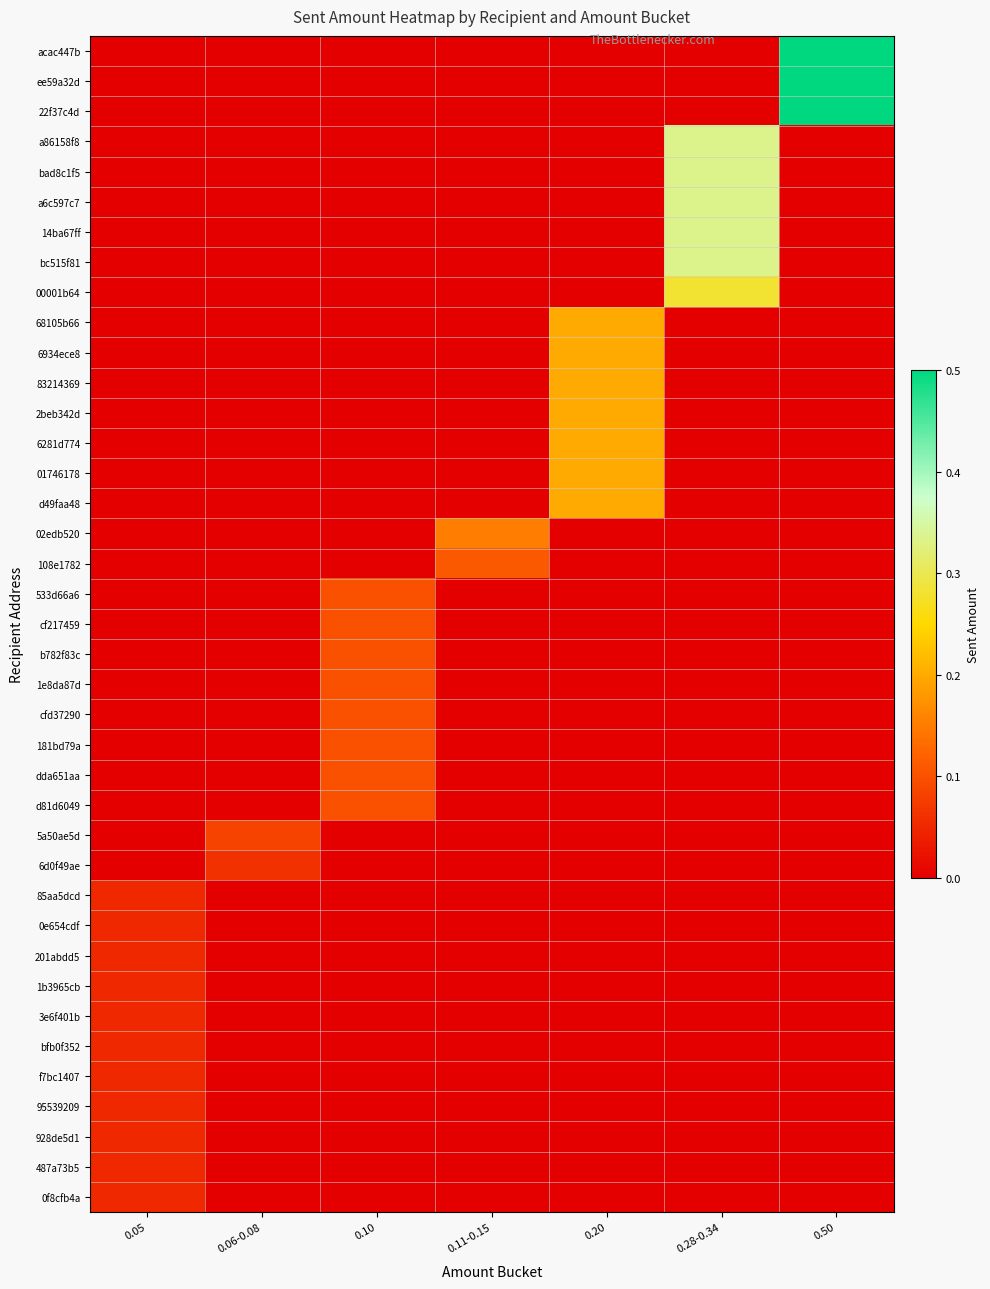

Reading left to right, what are all the values shown in this chart?

acac447b: 0.05=0.0	0.06-0.08=0.0	0.10=0.0	0.11-0.15=0.0	0.20=0.0	0.28-0.34=0.0	0.50=0.5
ee59a32d: 0.05=0.0	0.06-0.08=0.0	0.10=0.0	0.11-0.15=0.0	0.20=0.0	0.28-0.34=0.0	0.50=0.5
22f37c4d: 0.05=0.0	0.06-0.08=0.0	0.10=0.0	0.11-0.15=0.0	0.20=0.0	0.28-0.34=0.0	0.50=0.5
a86158f8: 0.05=0.0	0.06-0.08=0.0	0.10=0.0	0.11-0.15=0.0	0.20=0.0	0.28-0.34=0.3	0.50=0.0
bad8c1f5: 0.05=0.0	0.06-0.08=0.0	0.10=0.0	0.11-0.15=0.0	0.20=0.0	0.28-0.34=0.3	0.50=0.0
a6c597c7: 0.05=0.0	0.06-0.08=0.0	0.10=0.0	0.11-0.15=0.0	0.20=0.0	0.28-0.34=0.3	0.50=0.0
14ba67ff: 0.05=0.0	0.06-0.08=0.0	0.10=0.0	0.11-0.15=0.0	0.20=0.0	0.28-0.34=0.3	0.50=0.0
bc515f81: 0.05=0.0	0.06-0.08=0.0	0.10=0.0	0.11-0.15=0.0	0.20=0.0	0.28-0.34=0.3	0.50=0.0
00001b64: 0.05=0.0	0.06-0.08=0.0	0.10=0.0	0.11-0.15=0.0	0.20=0.0	0.28-0.34=0.3	0.50=0.0
68105b66: 0.05=0.0	0.06-0.08=0.0	0.10=0.0	0.11-0.15=0.0	0.20=0.2	0.28-0.34=0.0	0.50=0.0
6934ece8: 0.05=0.0	0.06-0.08=0.0	0.10=0.0	0.11-0.15=0.0	0.20=0.2	0.28-0.34=0.0	0.50=0.0
83214369: 0.05=0.0	0.06-0.08=0.0	0.10=0.0	0.11-0.15=0.0	0.20=0.2	0.28-0.34=0.0	0.50=0.0
2beb342d: 0.05=0.0	0.06-0.08=0.0	0.10=0.0	0.11-0.15=0.0	0.20=0.2	0.28-0.34=0.0	0.50=0.0
6281d774: 0.05=0.0	0.06-0.08=0.0	0.10=0.0	0.11-0.15=0.0	0.20=0.2	0.28-0.34=0.0	0.50=0.0
01746178: 0.05=0.0	0.06-0.08=0.0	0.10=0.0	0.11-0.15=0.0	0.20=0.2	0.28-0.34=0.0	0.50=0.0
d49faa48: 0.05=0.0	0.06-0.08=0.0	0.10=0.0	0.11-0.15=0.0	0.20=0.2	0.28-0.34=0.0	0.50=0.0
02edb520: 0.05=0.0	0.06-0.08=0.0	0.10=0.0	0.11-0.15=0.2	0.20=0.0	0.28-0.34=0.0	0.50=0.0
108e1782: 0.05=0.0	0.06-0.08=0.0	0.10=0.0	0.11-0.15=0.1	0.20=0.0	0.28-0.34=0.0	0.50=0.0
533d66a6: 0.05=0.0	0.06-0.08=0.0	0.10=0.1	0.11-0.15=0.0	0.20=0.0	0.28-0.34=0.0	0.50=0.0
cf217459: 0.05=0.0	0.06-0.08=0.0	0.10=0.1	0.11-0.15=0.0	0.20=0.0	0.28-0.34=0.0	0.50=0.0
b782f83c: 0.05=0.0	0.06-0.08=0.0	0.10=0.1	0.11-0.15=0.0	0.20=0.0	0.28-0.34=0.0	0.50=0.0
1e8da87d: 0.05=0.0	0.06-0.08=0.0	0.10=0.1	0.11-0.15=0.0	0.20=0.0	0.28-0.34=0.0	0.50=0.0
cfd37290: 0.05=0.0	0.06-0.08=0.0	0.10=0.1	0.11-0.15=0.0	0.20=0.0	0.28-0.34=0.0	0.50=0.0
181bd79a: 0.05=0.0	0.06-0.08=0.0	0.10=0.1	0.11-0.15=0.0	0.20=0.0	0.28-0.34=0.0	0.50=0.0
dda651aa: 0.05=0.0	0.06-0.08=0.0	0.10=0.1	0.11-0.15=0.0	0.20=0.0	0.28-0.34=0.0	0.50=0.0
d81d6049: 0.05=0.0	0.06-0.08=0.0	0.10=0.1	0.11-0.15=0.0	0.20=0.0	0.28-0.34=0.0	0.50=0.0
5a50ae5d: 0.05=0.0	0.06-0.08=0.1	0.10=0.0	0.11-0.15=0.0	0.20=0.0	0.28-0.34=0.0	0.50=0.0
6d0f49ae: 0.05=0.0	0.06-0.08=0.1	0.10=0.0	0.11-0.15=0.0	0.20=0.0	0.28-0.34=0.0	0.50=0.0
85aa5dcd: 0.05=0.1	0.06-0.08=0.0	0.10=0.0	0.11-0.15=0.0	0.20=0.0	0.28-0.34=0.0	0.50=0.0
0e654cdf: 0.05=0.1	0.06-0.08=0.0	0.10=0.0	0.11-0.15=0.0	0.20=0.0	0.28-0.34=0.0	0.50=0.0
201abdd5: 0.05=0.1	0.06-0.08=0.0	0.10=0.0	0.11-0.15=0.0	0.20=0.0	0.28-0.34=0.0	0.50=0.0
1b3965cb: 0.05=0.1	0.06-0.08=0.0	0.10=0.0	0.11-0.15=0.0	0.20=0.0	0.28-0.34=0.0	0.50=0.0
3e6f401b: 0.05=0.1	0.06-0.08=0.0	0.10=0.0	0.11-0.15=0.0	0.20=0.0	0.28-0.34=0.0	0.50=0.0
bfb0f352: 0.05=0.1	0.06-0.08=0.0	0.10=0.0	0.11-0.15=0.0	0.20=0.0	0.28-0.34=0.0	0.50=0.0
f7bc1407: 0.05=0.1	0.06-0.08=0.0	0.10=0.0	0.11-0.15=0.0	0.20=0.0	0.28-0.34=0.0	0.50=0.0
95539209: 0.05=0.1	0.06-0.08=0.0	0.10=0.0	0.11-0.15=0.0	0.20=0.0	0.28-0.34=0.0	0.50=0.0
928de5d1: 0.05=0.1	0.06-0.08=0.0	0.10=0.0	0.11-0.15=0.0	0.20=0.0	0.28-0.34=0.0	0.50=0.0
487a73b5: 0.05=0.1	0.06-0.08=0.0	0.10=0.0	0.11-0.15=0.0	0.20=0.0	0.28-0.34=0.0	0.50=0.0
0f8cfb4a: 0.05=0.1	0.06-0.08=0.0	0.10=0.0	0.11-0.15=0.0	0.20=0.0	0.28-0.34=0.0	0.50=0.0